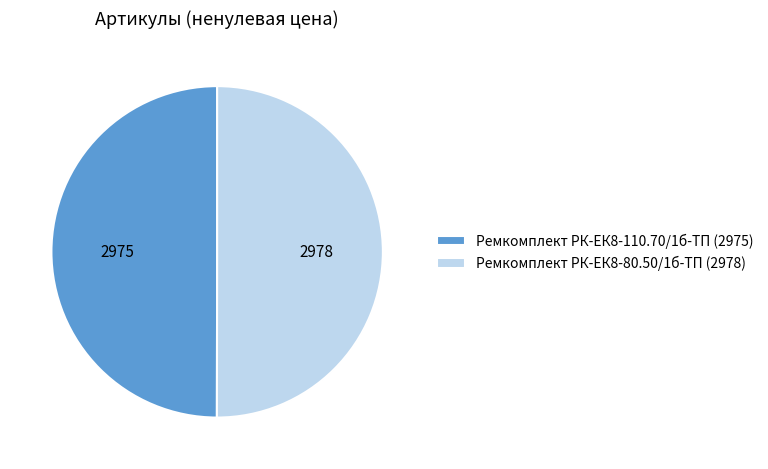

Is the sum of Ремкомплект РК-ЕК8-110.70/1б-ТП (2975) and Ремкомплект РК-ЕК8-80.50/1б-ТП (2978) greater than half?

Yes